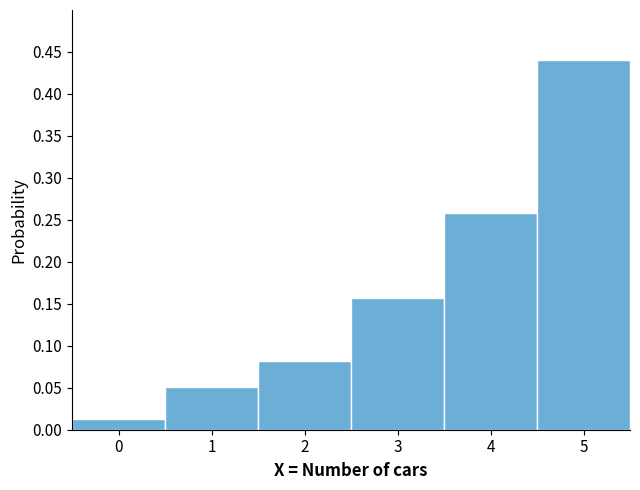

Reading left to right, list every bar in this chart as the range it spans on the x-axis followed by its height. The values are not printed on the chart, so give them approximately, as read against the axis.

-0.5 to 0.5: 0.015
0.5 to 1.5: 0.050
1.5 to 2.5: 0.080
2.5 to 3.5: 0.155
3.5 to 4.5: 0.260
4.5 to 5.5: 0.440